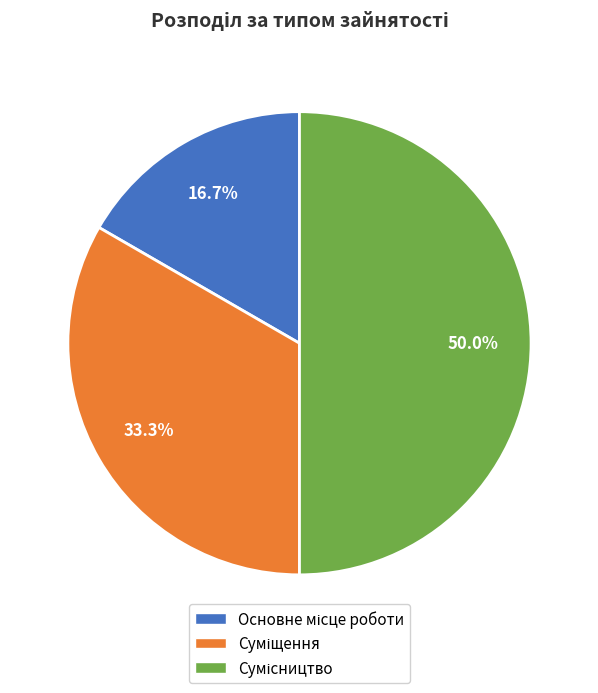

To the nearest percent, what percentage of the pie is Сумісництво?

50%